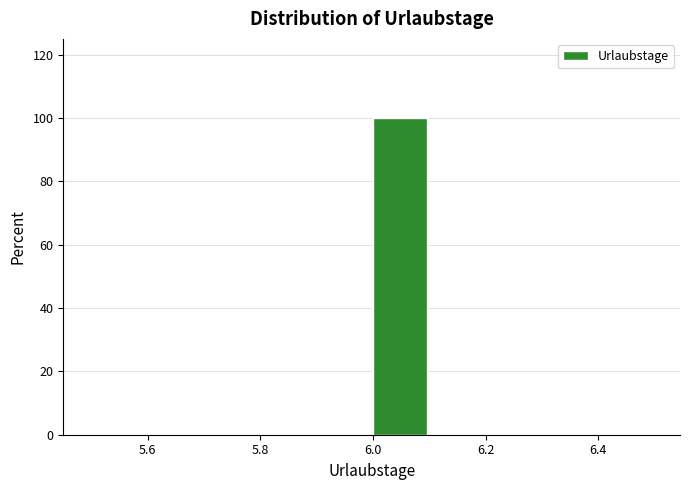

Reading left to right, transcribe this chart: for each bar, give the range it covers on the x-axis and its height. The values are not printed on the chart, so give them approximately, as read against the axis.

5.5 to 5.6: 0
5.6 to 5.7: 0
5.7 to 5.8: 0
5.8 to 5.9: 0
5.9 to 6.0: 0
6.0 to 6.1: 100
6.1 to 6.2: 0
6.2 to 6.3: 0
6.3 to 6.4: 0
6.4 to 6.5: 0